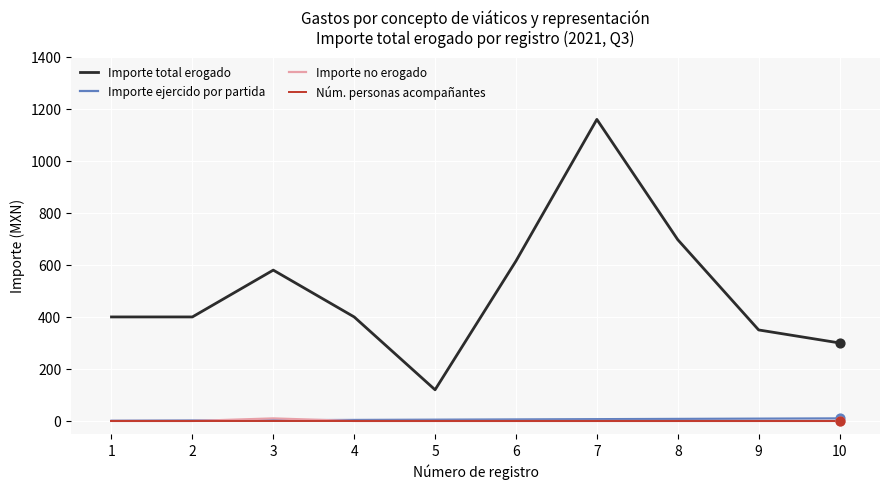

Is the value of Importe total erogado at 7 greater than the value of Importe no erogado at 1?

Yes